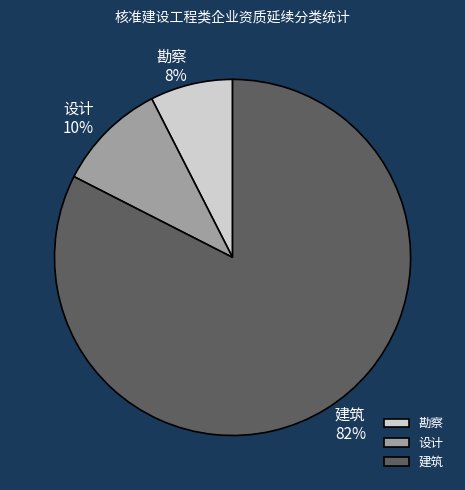

Count the number of slices in the pie.

3